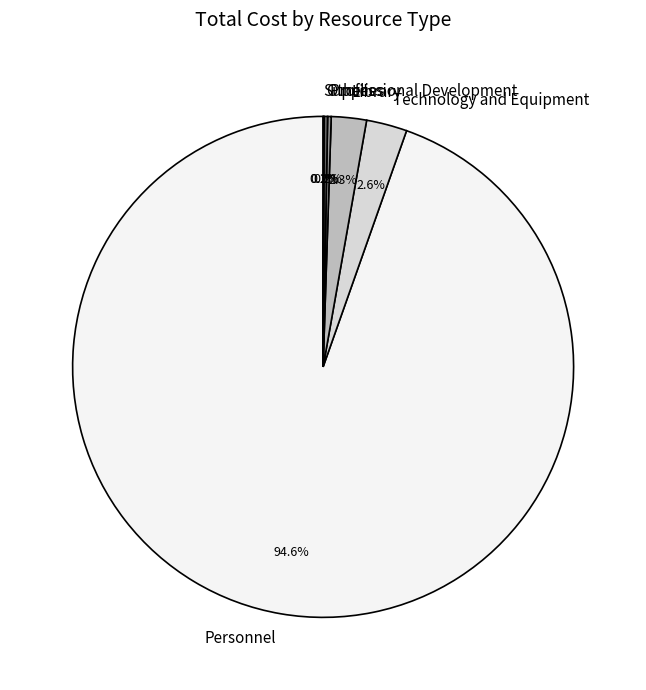

What is the largest slice in the pie chart?

Personnel